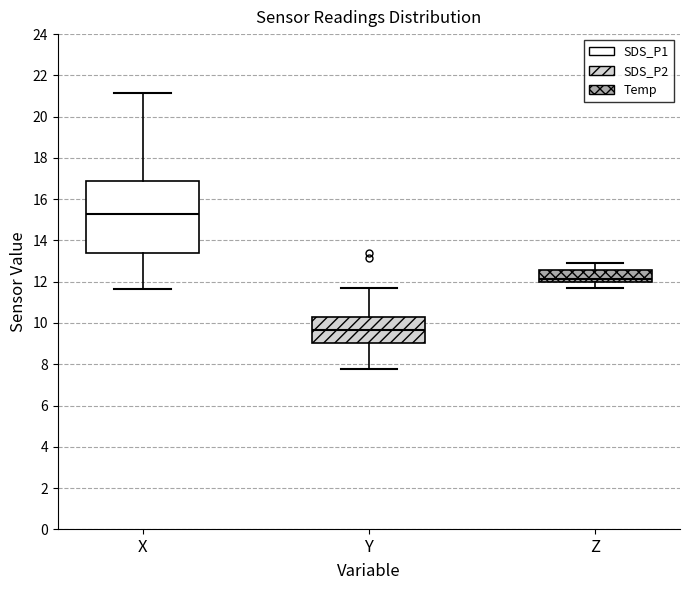

Where is the upper edge of the box for Y on the y-axis? The values are not printed on the chart, so give them approximately, as read against the axis.

10.2